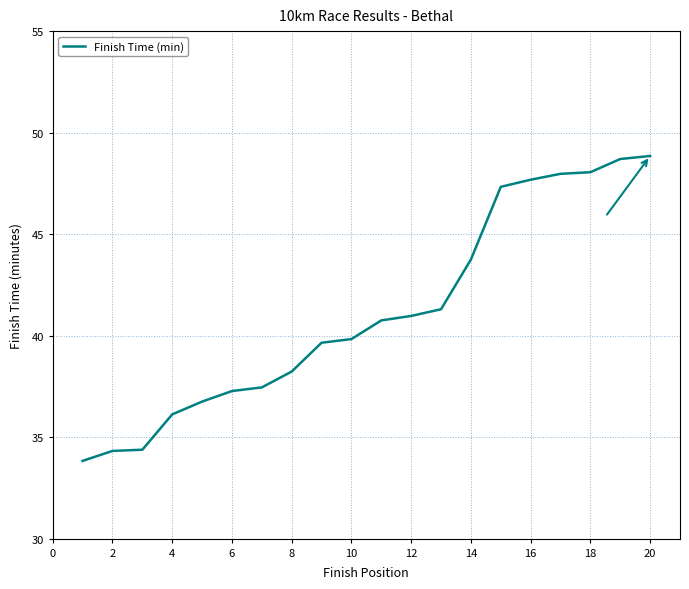

What is the difference between the maximum and minimum values?

15.0